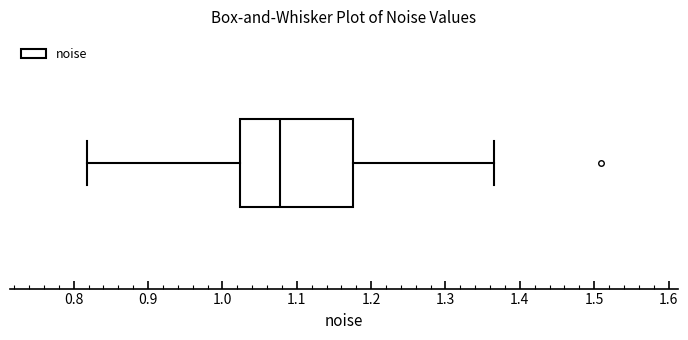

Transcribe this box plot: give where the median line is, the range the box spans, and where the two whiskers end, as read against the x-axis. The values are not printed on the chart, so give them approximately, as read against the axis.

median 1.08, box 1.02 to 1.18, whiskers 0.82 to 1.37